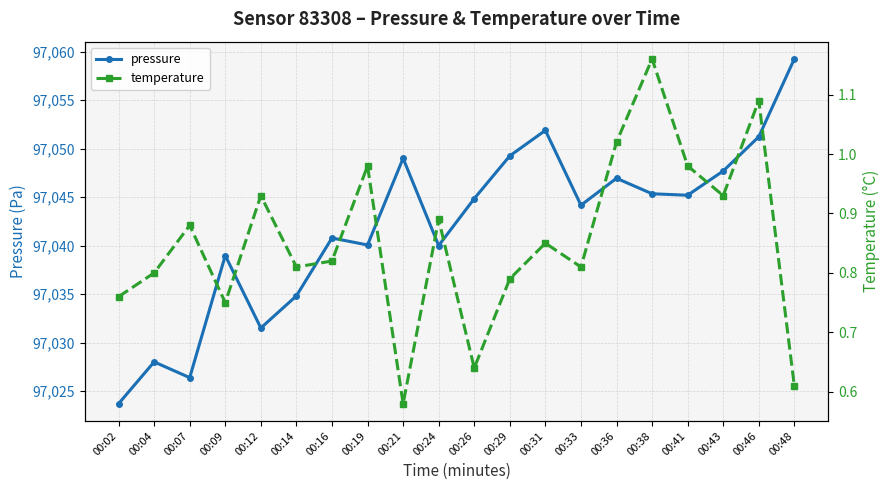

Is the value of pressure at 00:48 greater than the value of temperature at 00:33?

Yes